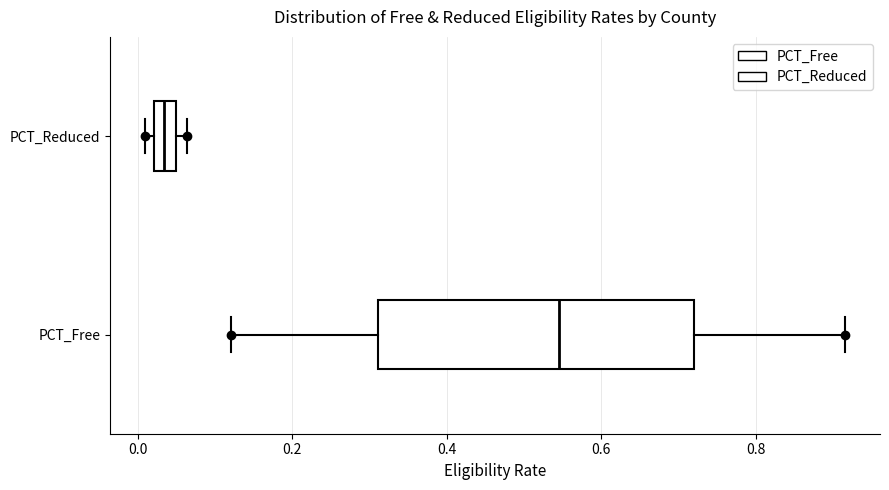

Where is the left edge of the box for PCT_Reduced on the x-axis? The values are not printed on the chart, so give them approximately, as read against the axis.

0.02